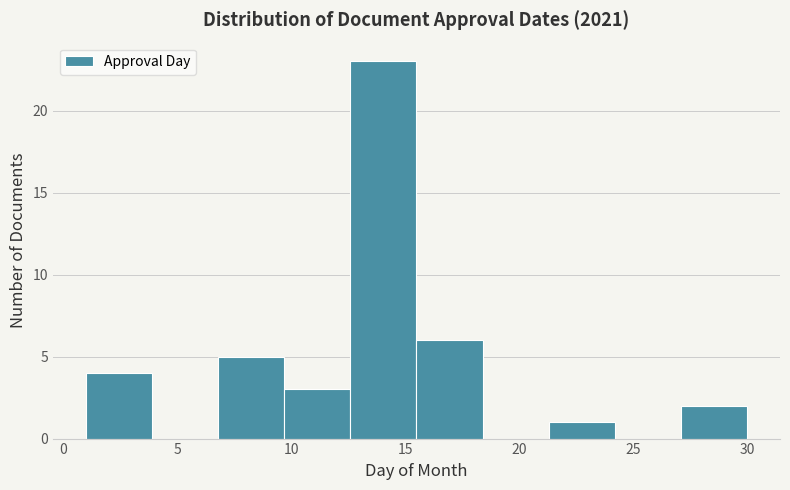

Reading left to right, transcribe this chart: for each bar, give the range it covers on the x-axis and its height. Neither the bar edges nor the heights are printed on the chart, so give them approximately, as read against the axes.

1.0 to 3.9: 4
3.9 to 6.8: 0
6.8 to 9.7: 5
9.7 to 12.6: 3
12.6 to 15.5: 23
15.5 to 18.4: 6
18.4 to 21.3: 0
21.3 to 24.2: 1
24.2 to 27.1: 0
27.1 to 30.0: 2